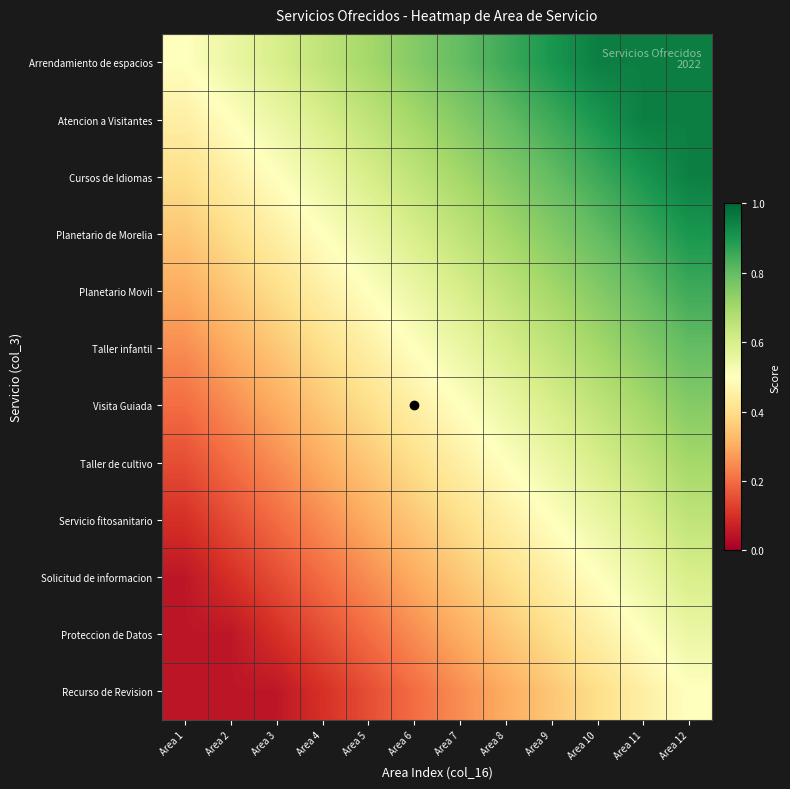

Which category has the lowest value across all series?

Area 1